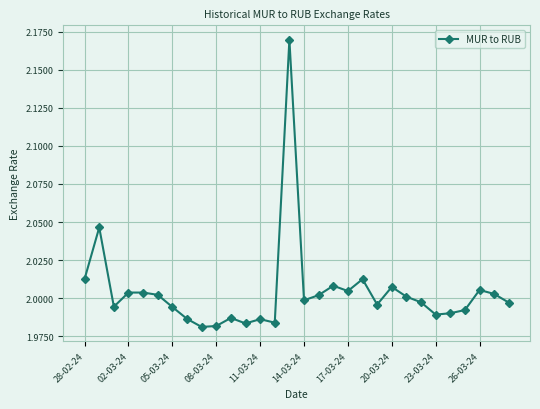

What is the sum of all values?

60.1